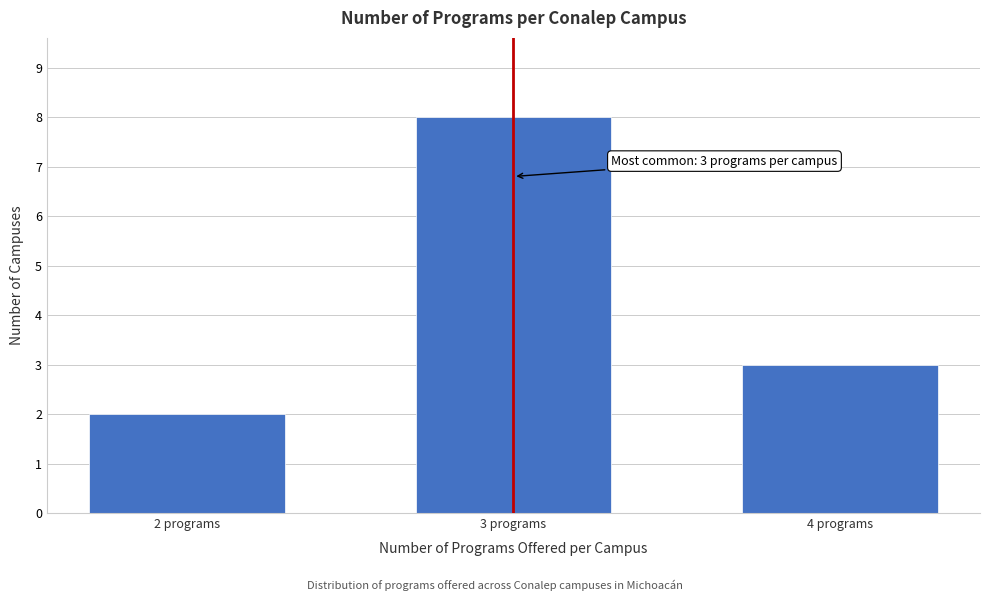

Reading left to right, transcribe all the data shown in this chart.

2 programs=2	3 programs=8	4 programs=3